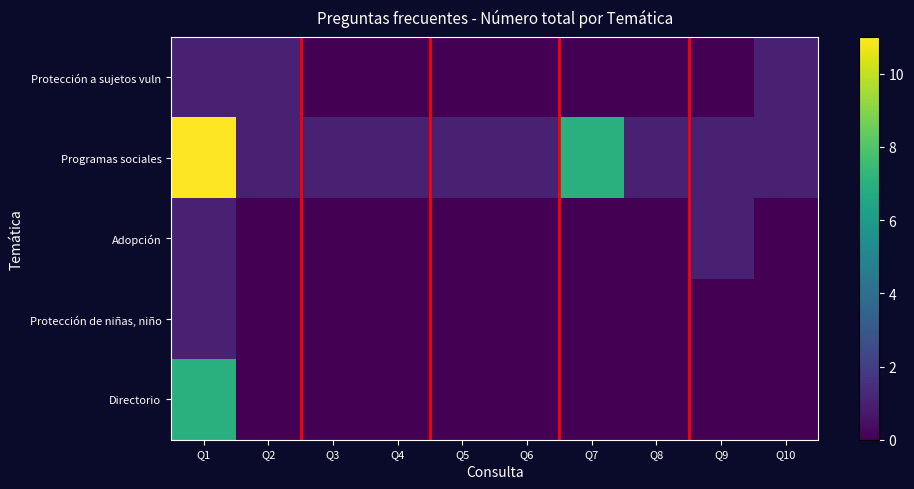

How many series are shown in this chart?

5